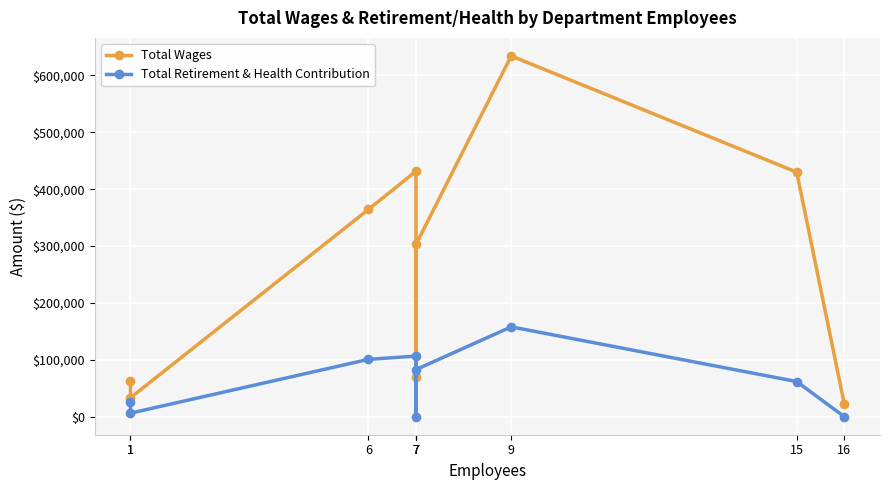

True or false: Total Wages has more than 0 points higher than both neighbors.

True